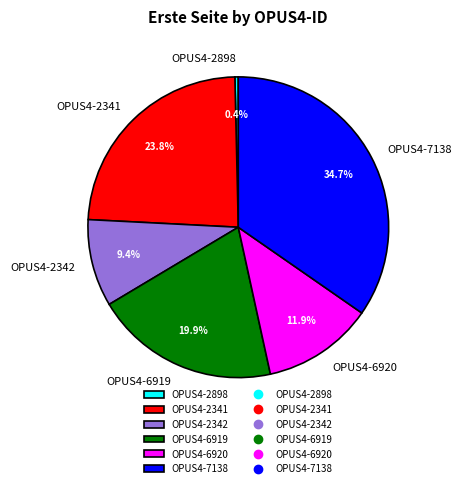

Combined, do OPUS4-7138 and OPUS4-2341 account for over 50%?

Yes